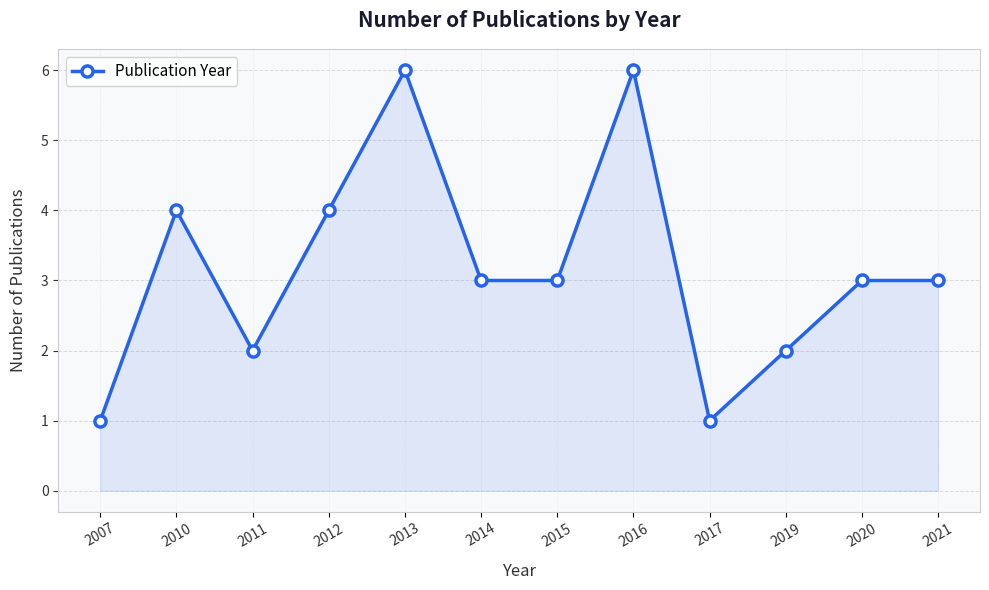

What is the value of the 3rd point from the left?

2